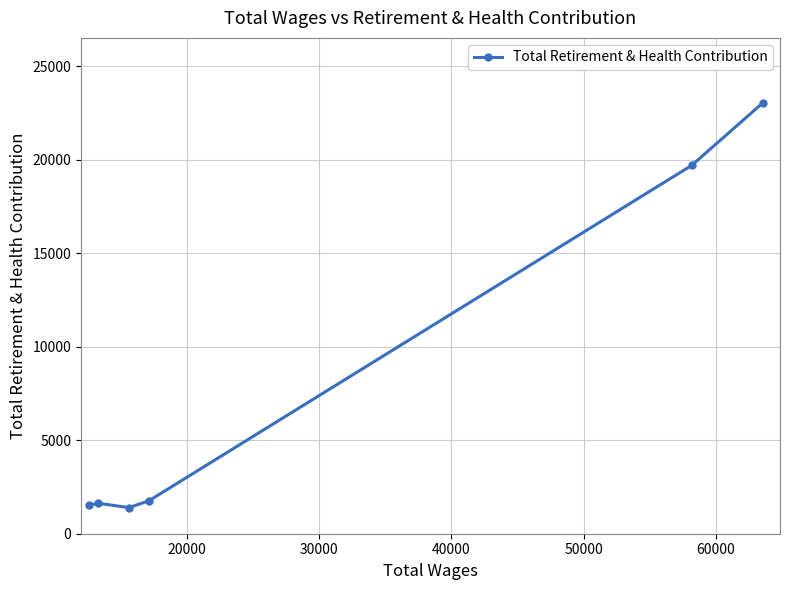

What is the value of the 6th point from the left?

23061